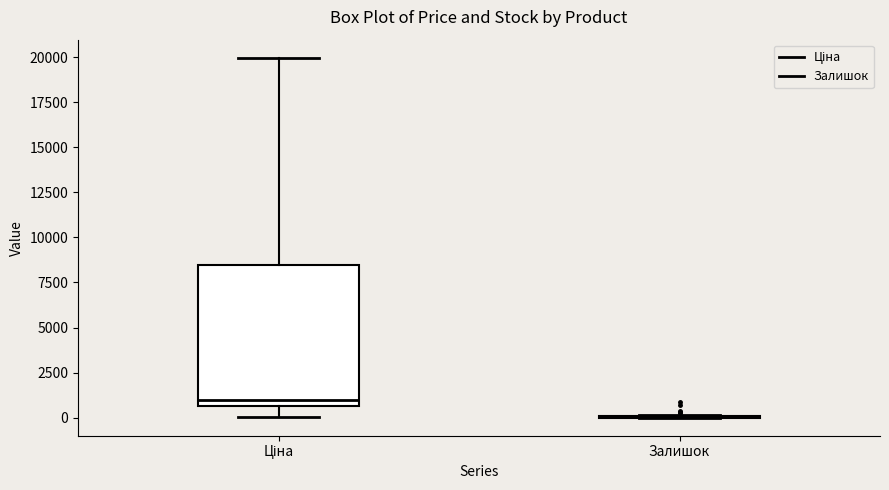

Reading left to right, transcribe this box plot: for each box, give where its median line is, the range the box spans, and where its two whiskers end, as read against the y-axis. The values are not printed on the chart, so give them approximately, as read against the axis.

Ціна: median 1000, box 500 to 8500, whiskers 0 to 20000
Залишок: box collapsed to a line at 0, whiskers 0 to 0